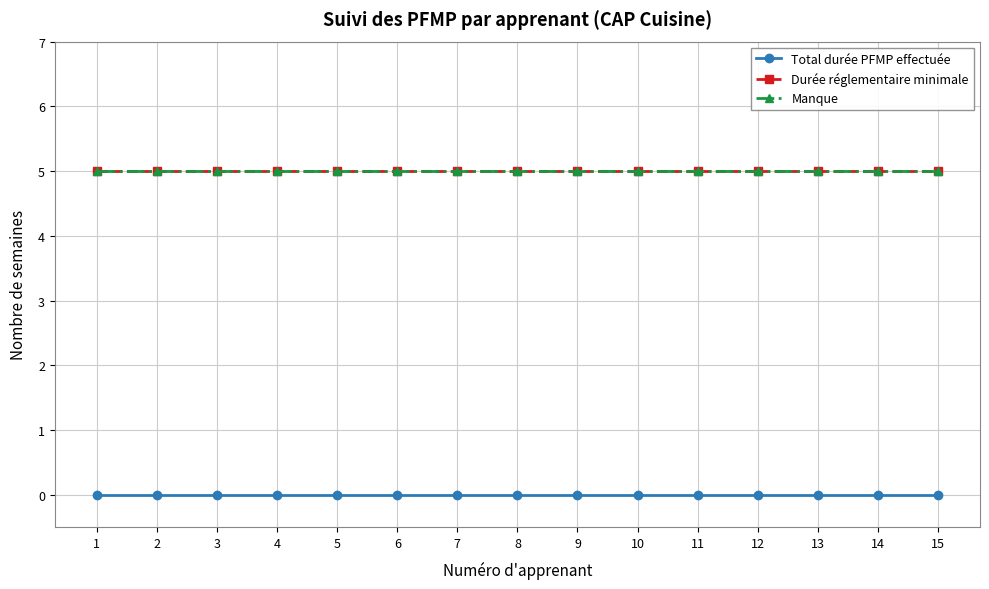

Does the chart have visible grid lines?

Yes